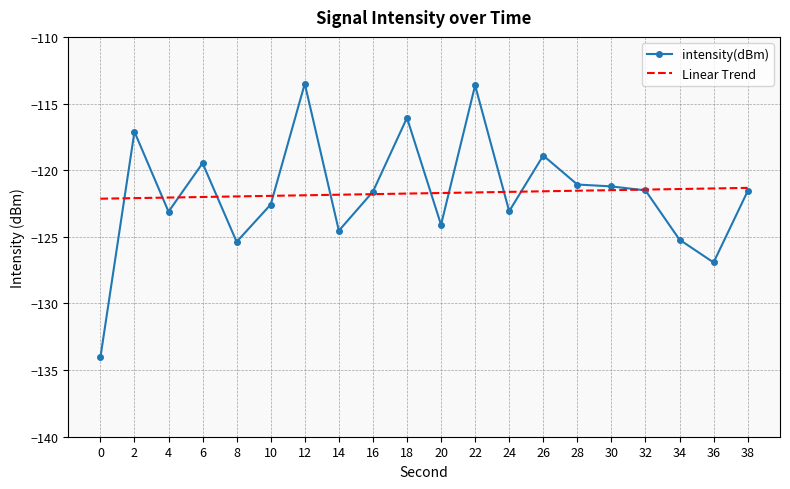

List the labels in order of value, smallest first.

0, 36, 8, 34, 14, 20, 4, 24, 10, 16, 38, 32, 30, 28, 6, 26, 2, 18, 22, 12